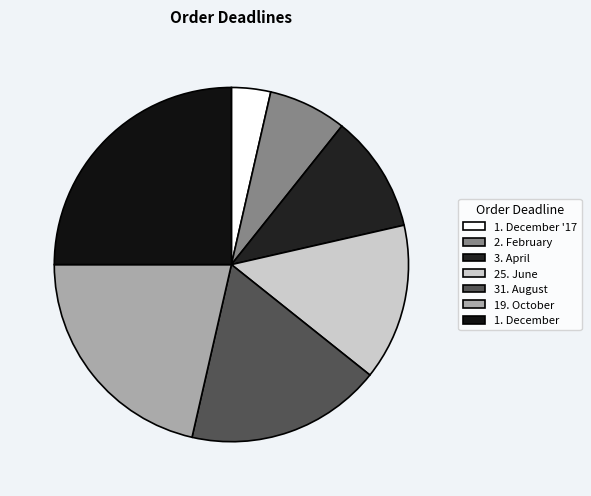

Between 2. February and 1. December '17, which is larger?

2. February